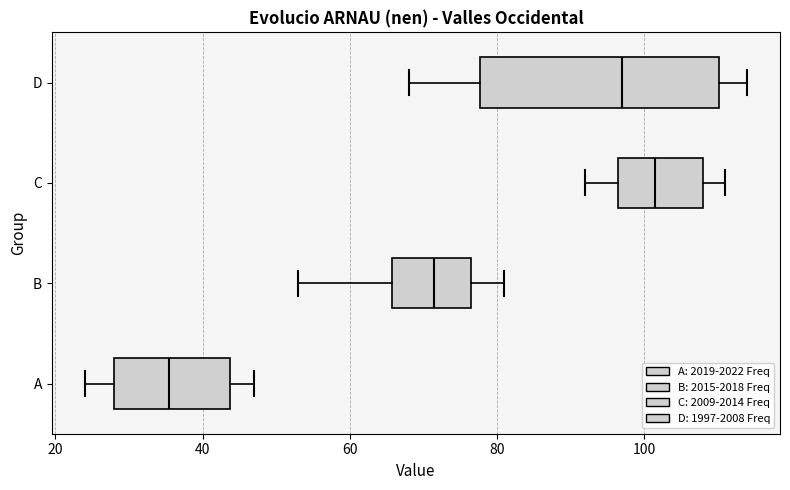

Comparing the boxes themselves (not the whiskers), which one is the widest?

D